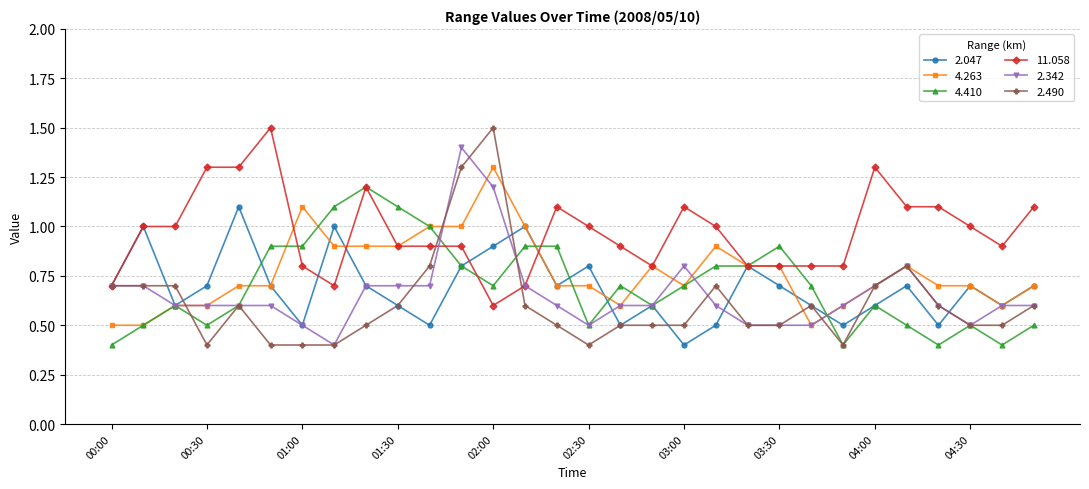

At how many categories does at least one series exceed 0?

30